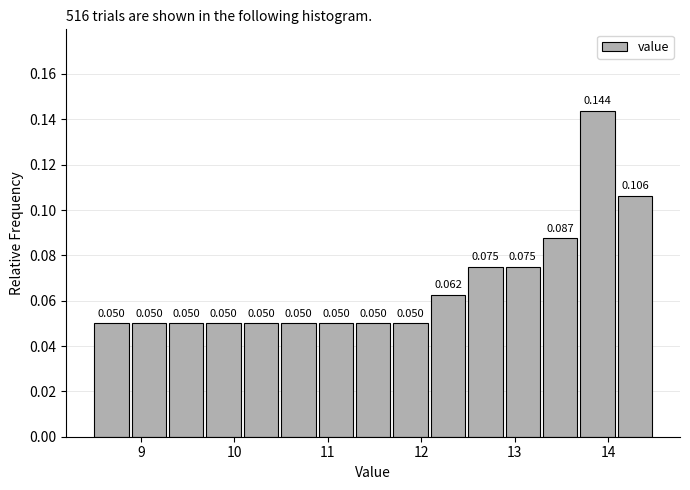

Over which range of the x-axis is the bar tallest?

13.7 to 14.1